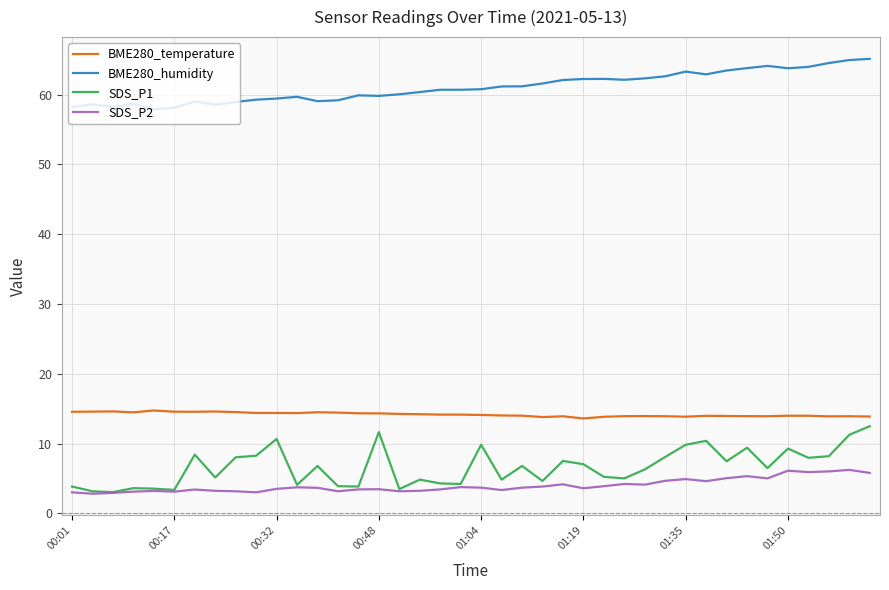

Which series has the largest total across all categories?

BME280_humidity